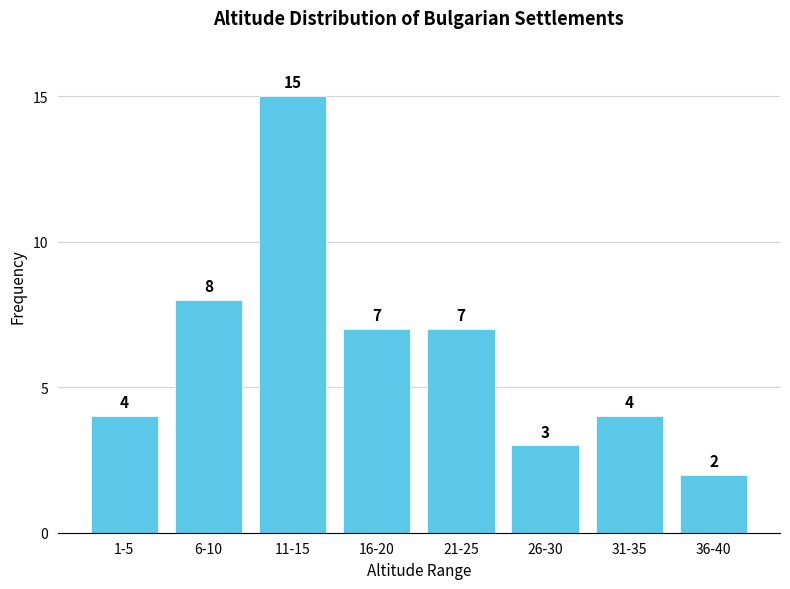

Reading left to right, what are all the values shown in this chart?

1-5=4	6-10=8	11-15=15	16-20=7	21-25=7	26-30=3	31-35=4	36-40=2